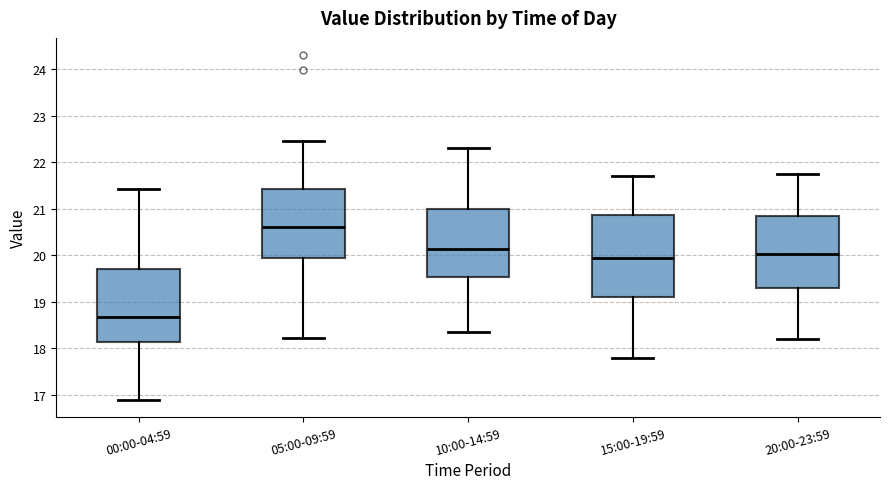

Which box has the highest median line?

05:00-09:59